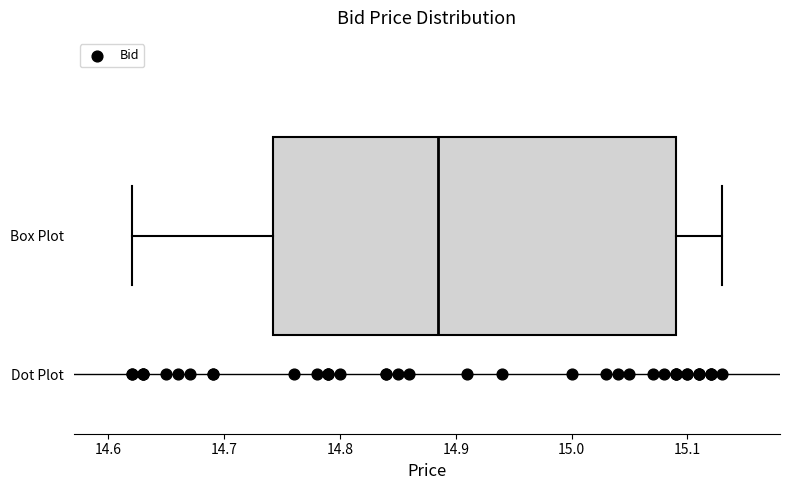

Where does the right whisker of the box for Box Plot end on the x-axis? The values are not printed on the chart, so give them approximately, as read against the axis.

15.13